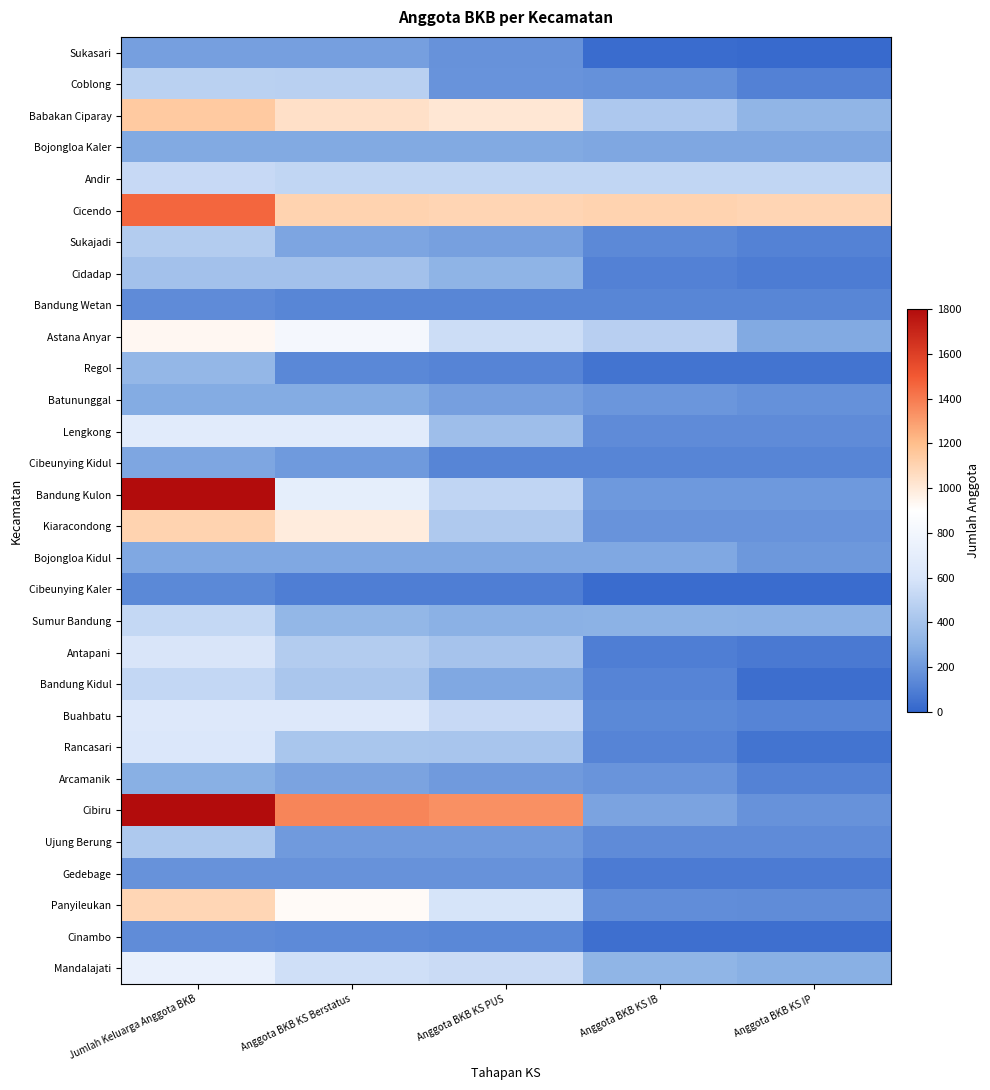

Which has a higher value, Anggota BKB KS PUS or Jumlah Keluarga Anggota BKB?

Jumlah Keluarga Anggota BKB